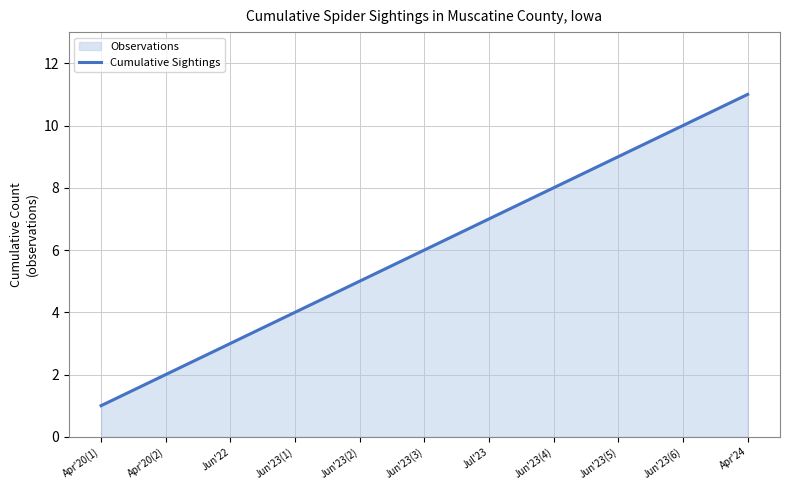

Reading left to right, what are all the values shown in this chart?

1	2	3	4	5	6	7	8	9	10	11